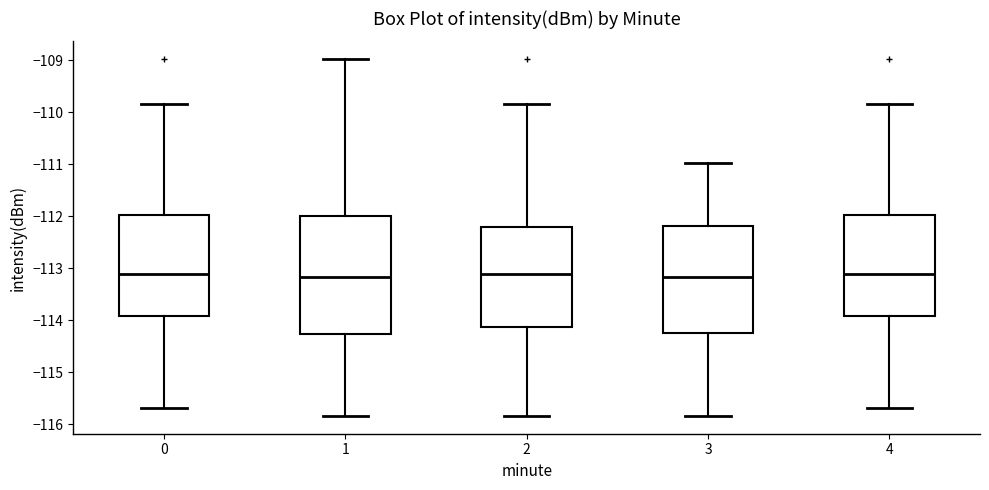

Reading left to right, transcribe this box plot: for each box, give where its median line is, the range the box spans, and where its two whiskers end, as read against the y-axis. The values are not printed on the chart, so give them approximately, as read against the axis.

0: median -113.1, box -113.9 to -112.0, whiskers -115.7 to -109.8
1: median -113.2, box -114.3 to -112.0, whiskers -115.8 to -109.0
2: median -113.1, box -114.1 to -112.2, whiskers -115.8 to -109.8
3: median -113.2, box -114.2 to -112.2, whiskers -115.8 to -111.0
4: median -113.1, box -113.9 to -112.0, whiskers -115.7 to -109.8